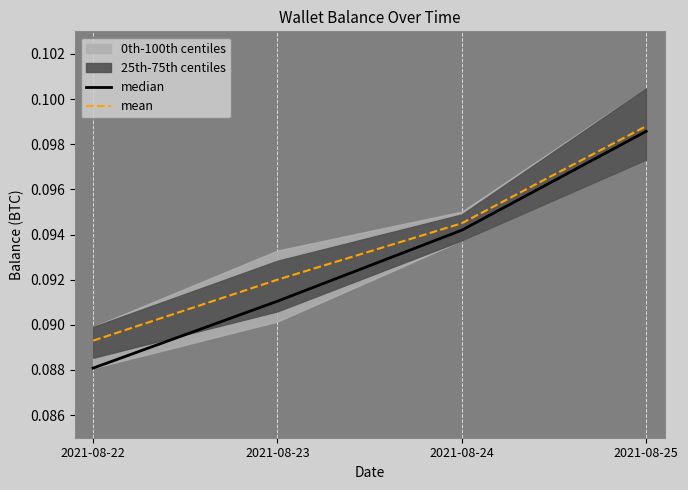

Which category has the lowest value across all series?

2021-08-22